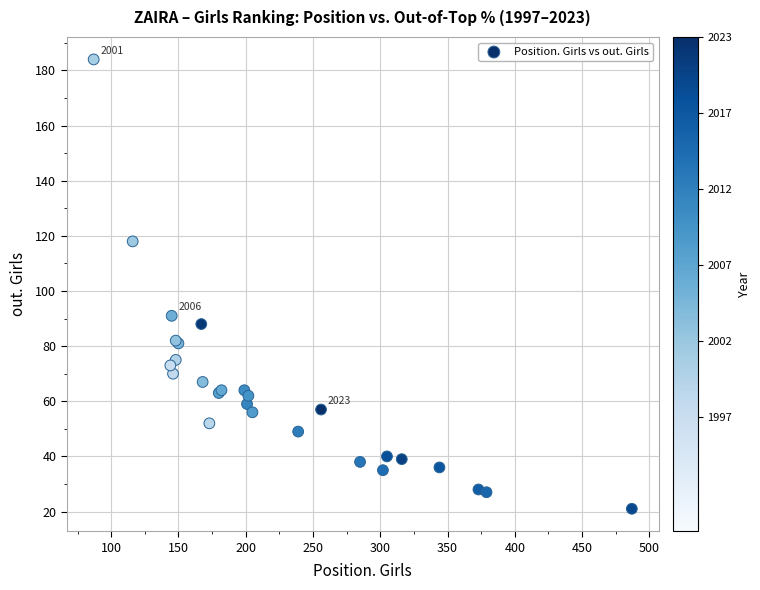

What Y value in the scatter plot is closest to 102?

91